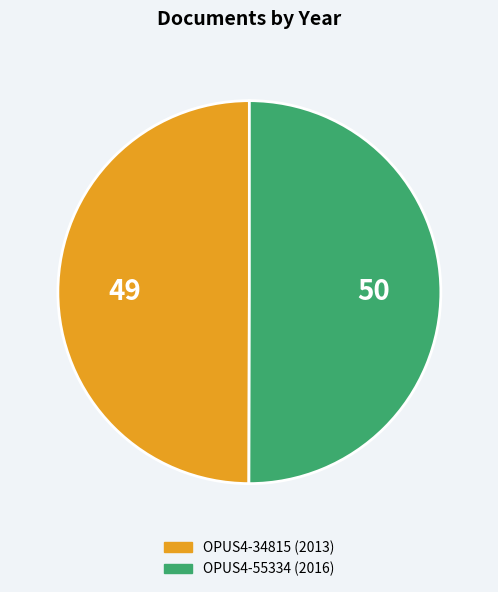

Approximately how many times larger is the value at OPUS4-34815 compared to OPUS4-55334?

1.0